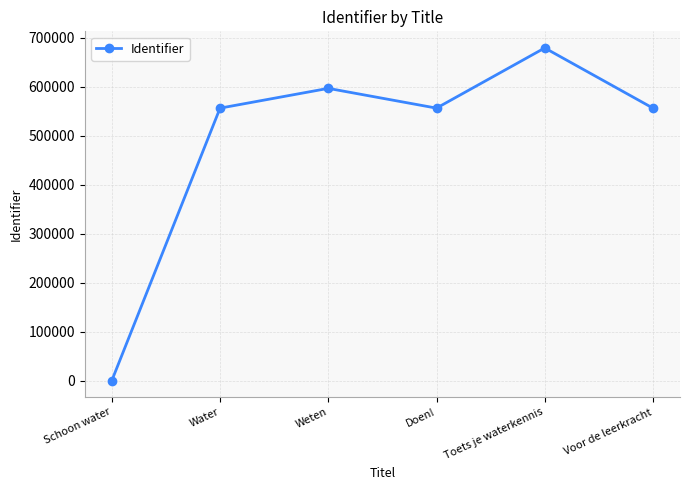

Where does the data first go above 556128?

Weten